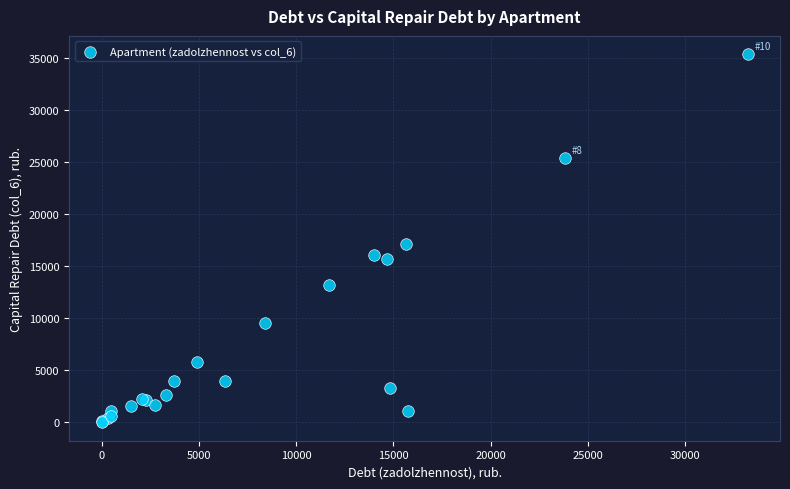

What Y value in the scatter plot is closest to 17701?

17157.9